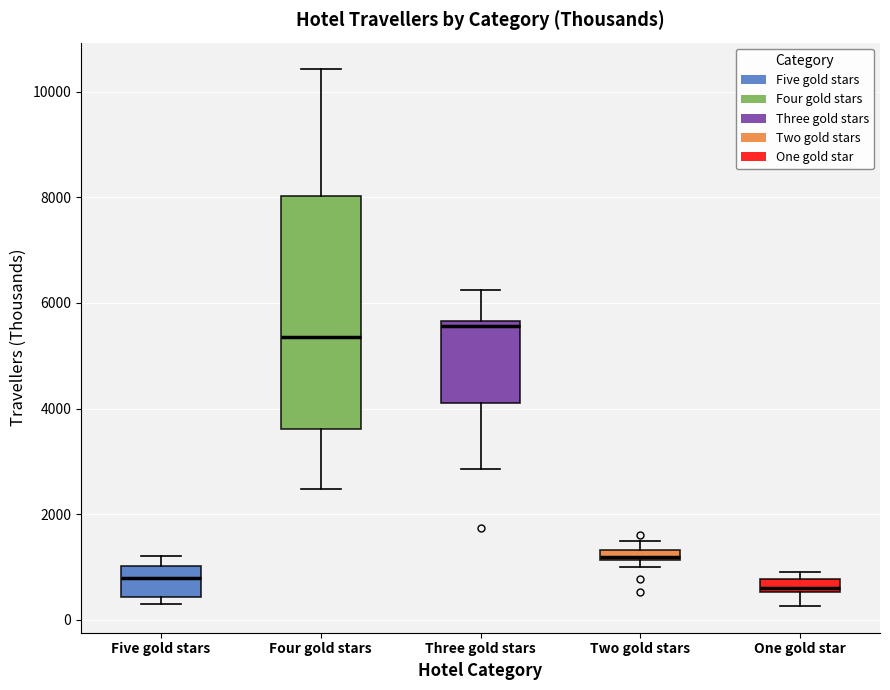

Where does the median line of the box for Five gold stars sit on the y-axis? The values are not printed on the chart, so give them approximately, as read against the axis.

800